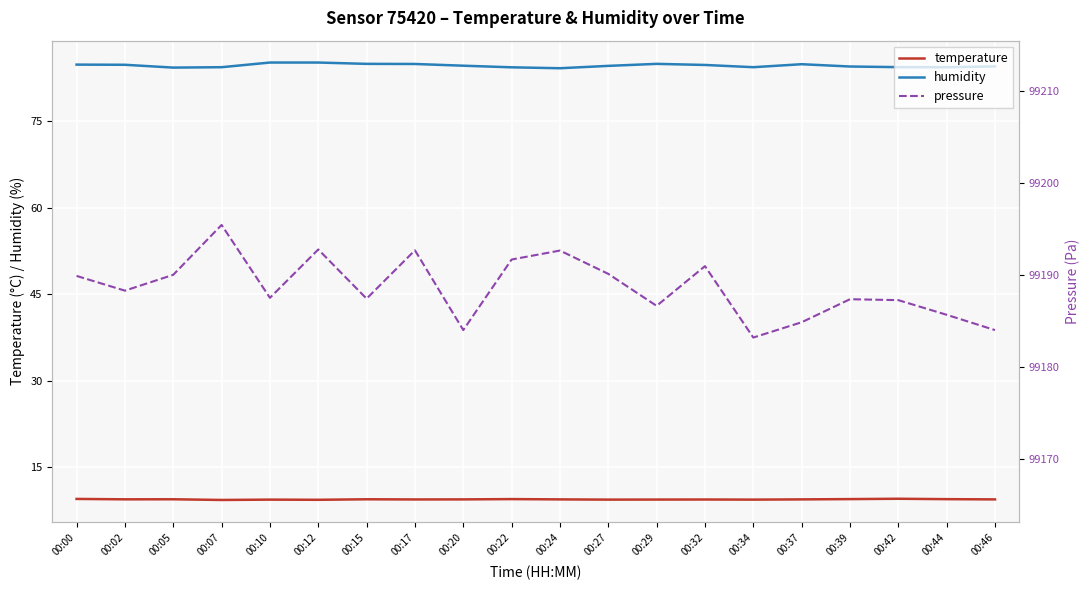

Rank the series by their maximum value, from lowest to highest.

temperature, humidity, pressure